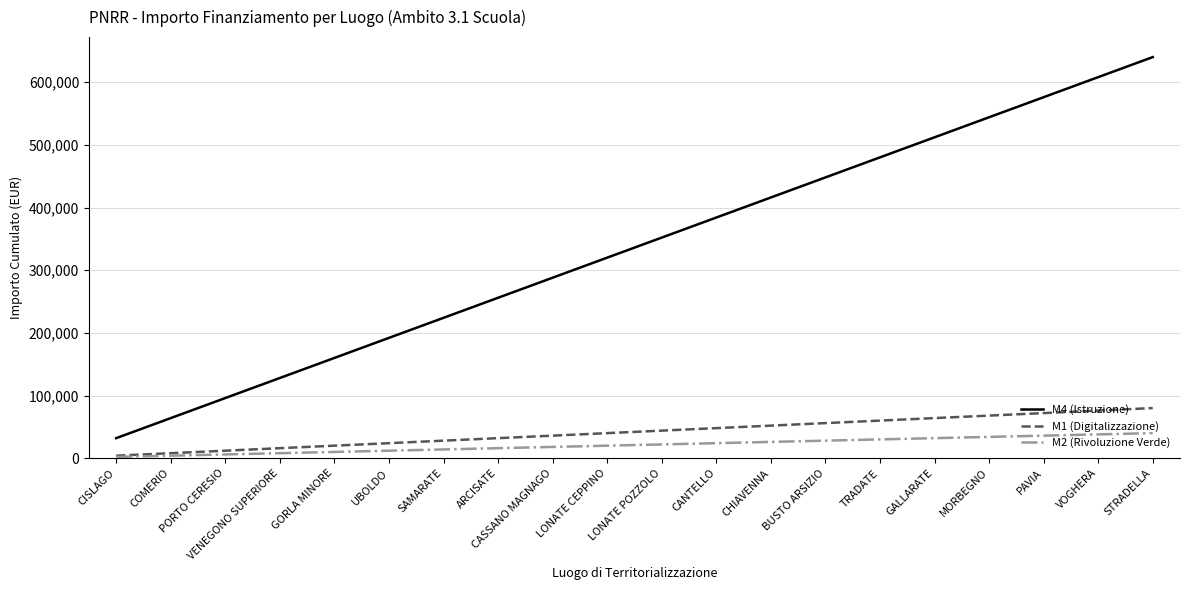

True or false: M2 (Rivoluzione Verde) and M4 (Istruzione) intersect in this chart.

False